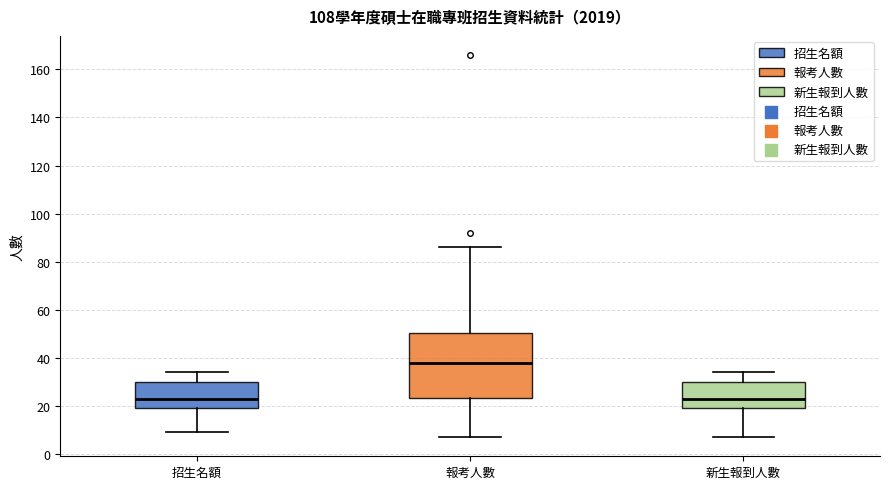

Where does the upper whisker of the box for 新生報到人數 end on the y-axis? The values are not printed on the chart, so give them approximately, as read against the axis.

34